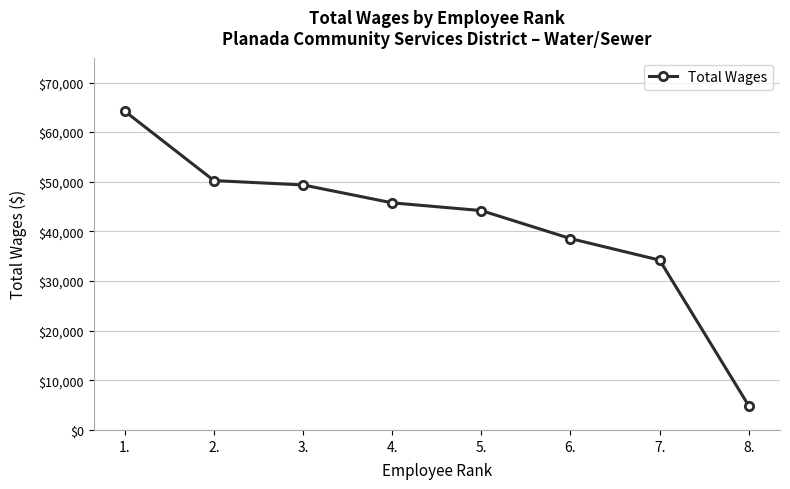

Reading left to right, list all the values displayed in this chart.

64221	50243	49360	45755	44197	38553	34213	4858